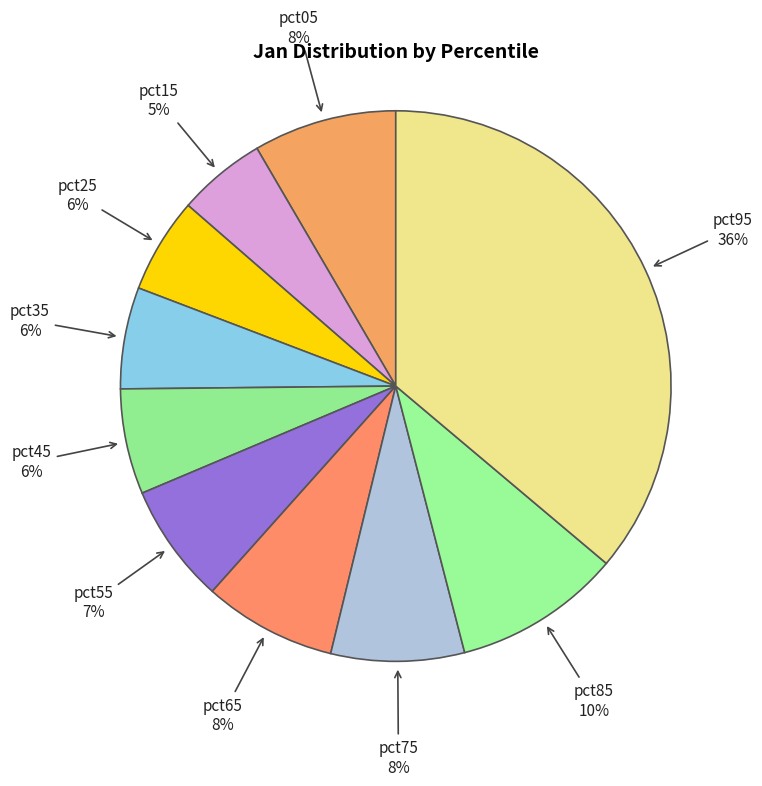

Does pct85 represent more than half of the total?

No